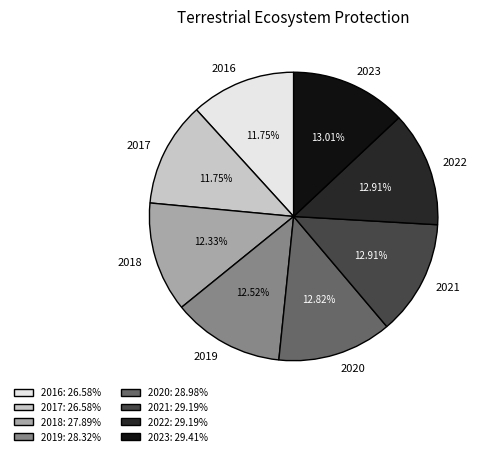

How many segments does this pie chart have?

8